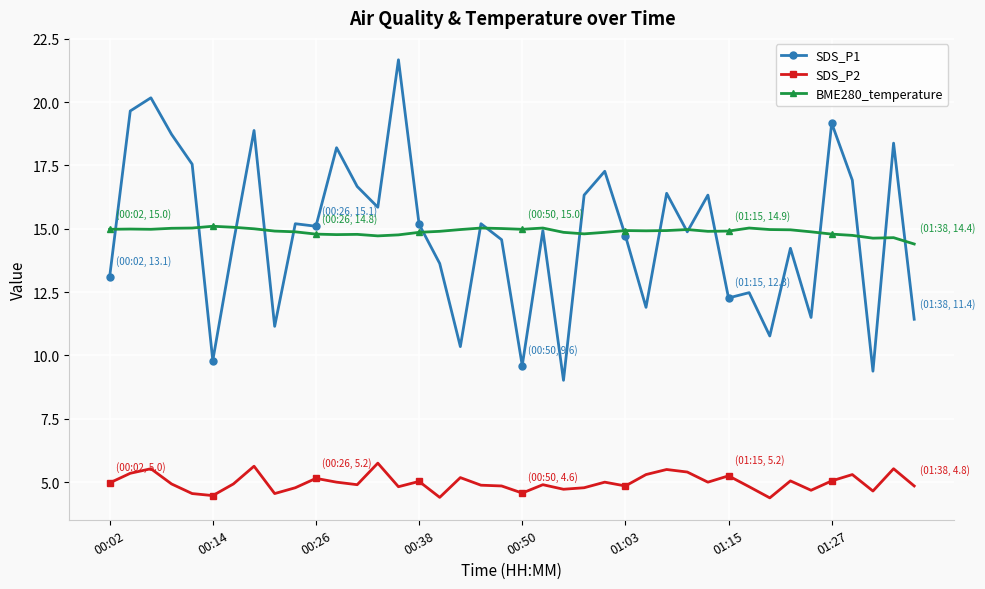

At how many categories does at least one series exceed 14?

40